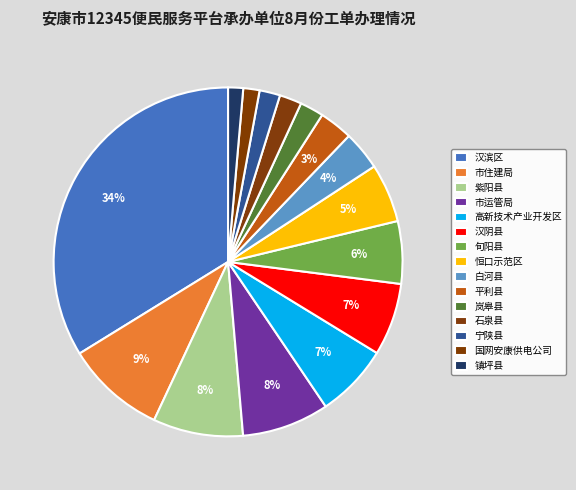

The 市运管局 slice represents 19% of the pie. True or false?

False